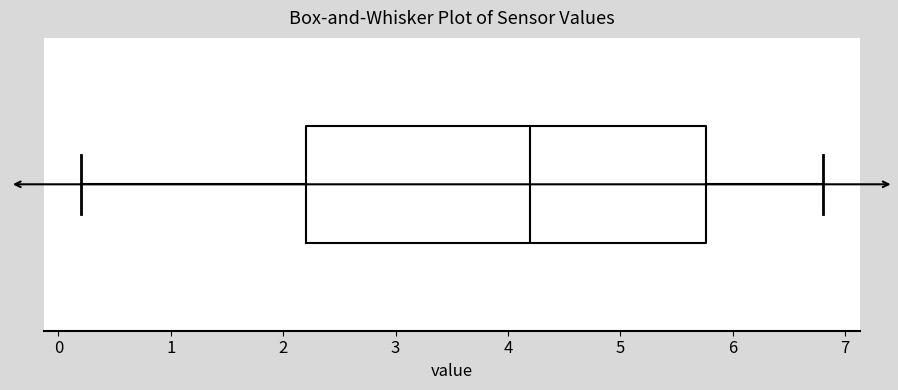

Read this box plot against the x-axis: the position of the median line, the range covered by the box, and the ends of both whiskers. The values are not printed on the chart, so give them approximately, as read against the axis.

median 4.2, box 2.2 to 5.8, whiskers 0.2 to 6.8